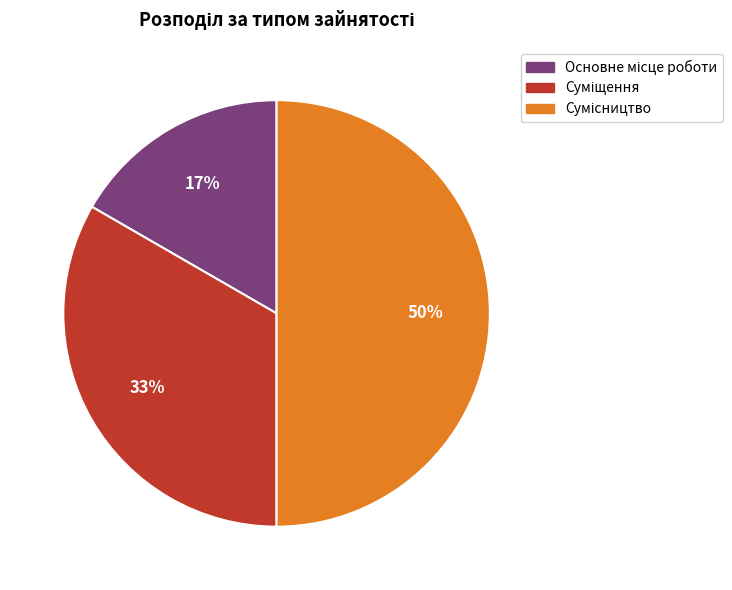

To the nearest percent, what is the average slice percentage?

33%